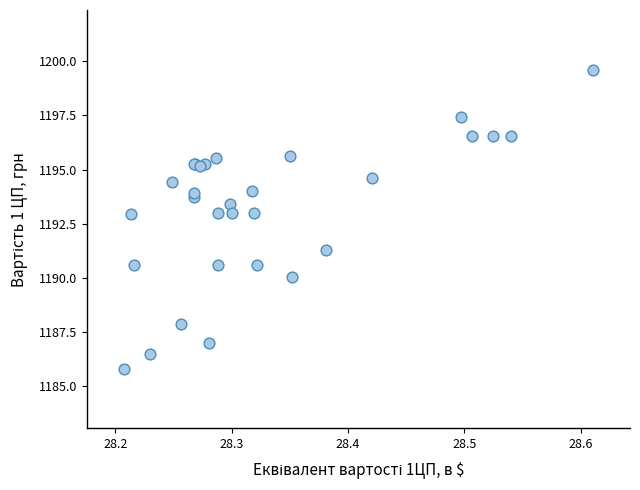

What Y value in the scatter plot is closest to 1192?

1191.3